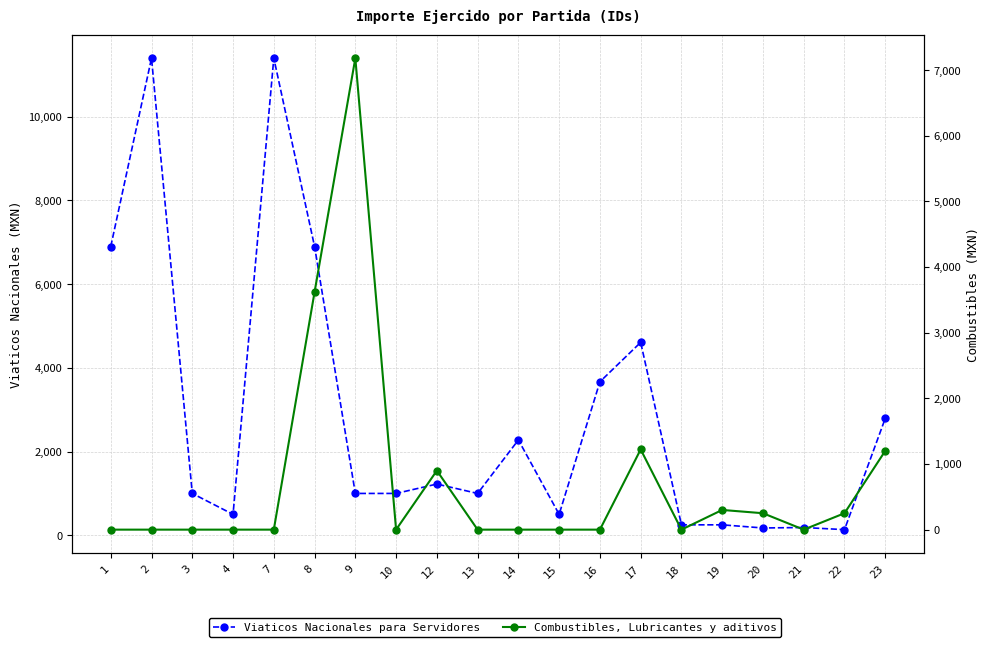

Rank the categories by Viaticos Nacionales para Servidores value from highest to lowest.

2, 7, 1, 8, 17, 16, 23, 14, 12, 3, 9, 10, 13, 4, 15, 18, 19, 21, 20, 22